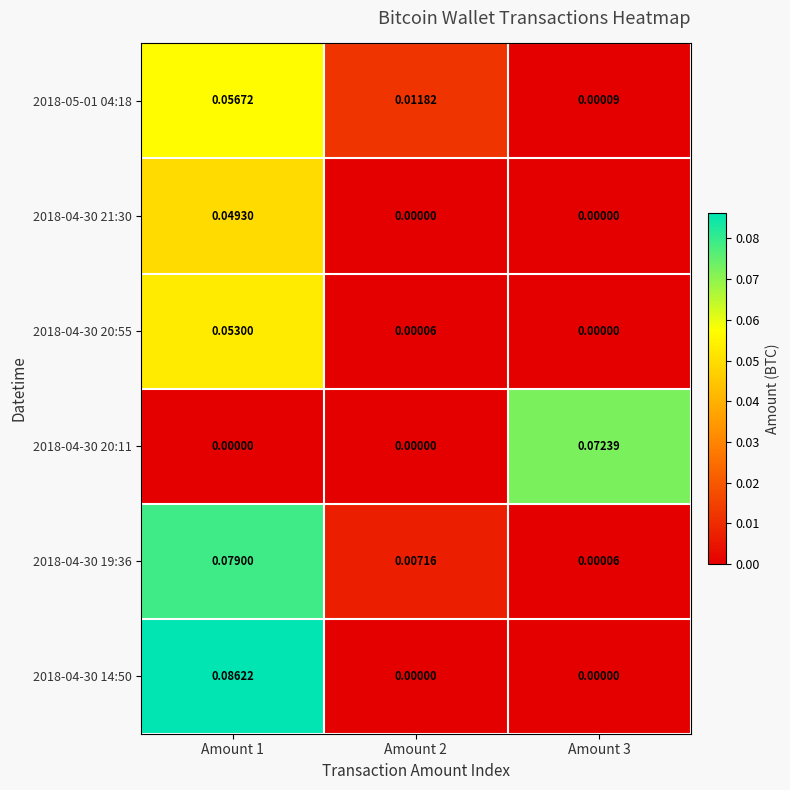

Is the value of 2018-05-01 04:18 at Amount 1 greater than the value of 2018-04-30 20:55 at Amount 1?

Yes